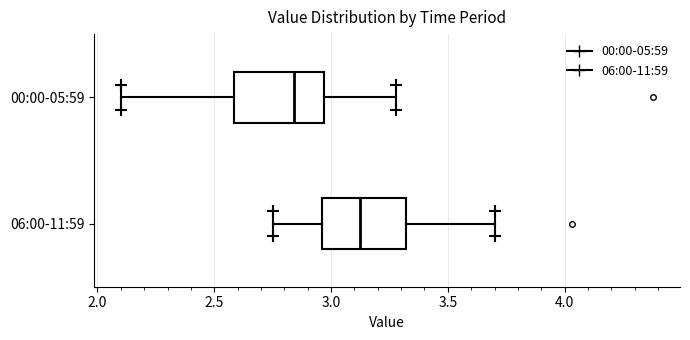

Reading bottom to top, transcribe this box plot: for each box, give where its median line is, the range the box spans, and where its two whiskers end, as read against the x-axis. The values are not printed on the chart, so give them approximately, as read against the axis.

06:00-11:59: median 3.15, box 2.95 to 3.30, whiskers 2.75 to 3.70
00:00-05:59: median 2.85, box 2.60 to 2.95, whiskers 2.10 to 3.30